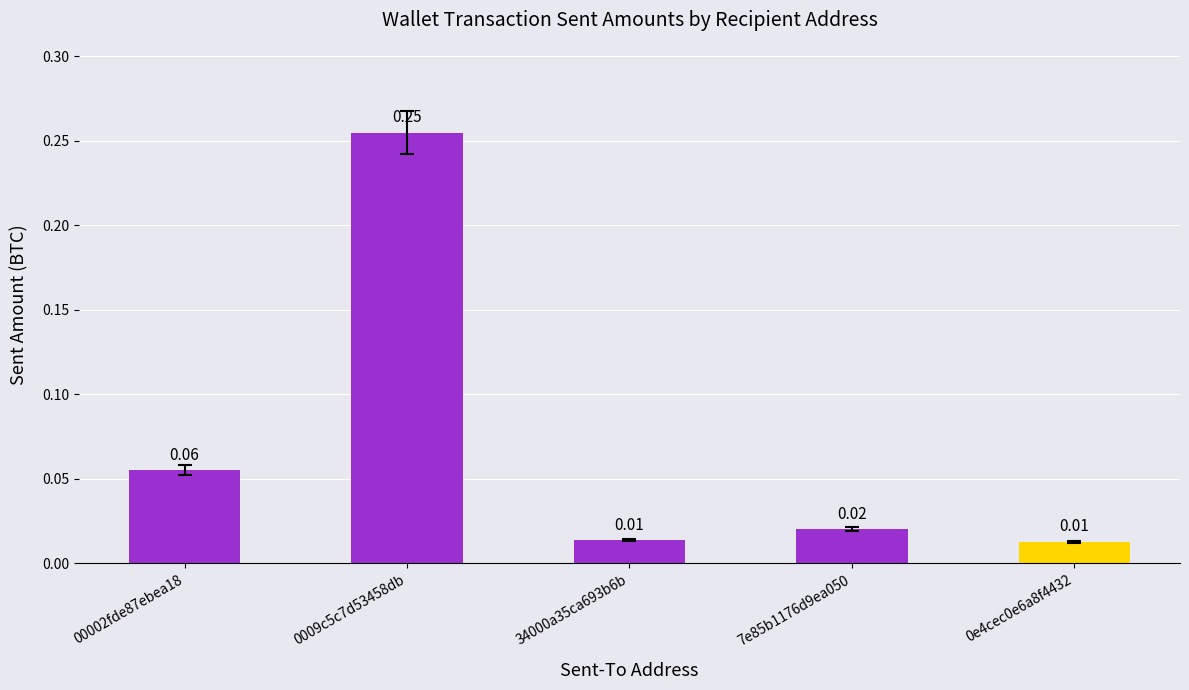

How many categories are shown in the chart?

5